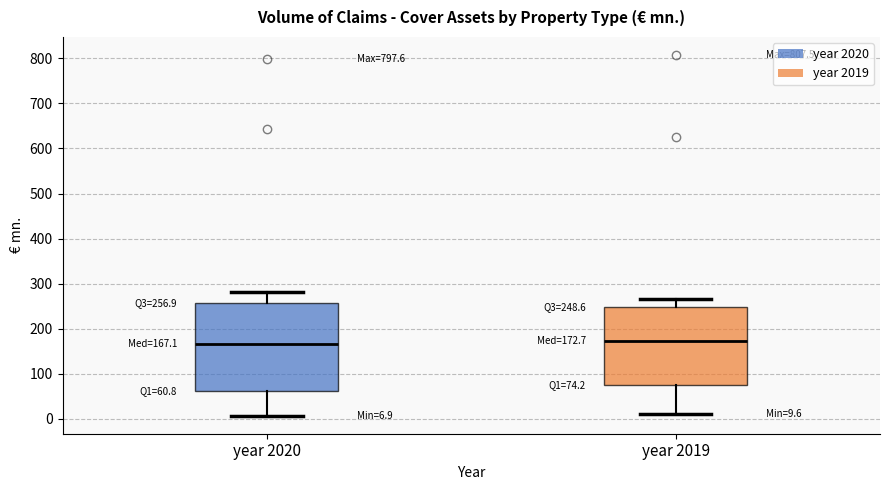

Which box is the tallest, from its lower edge to its upper edge?

year 2020